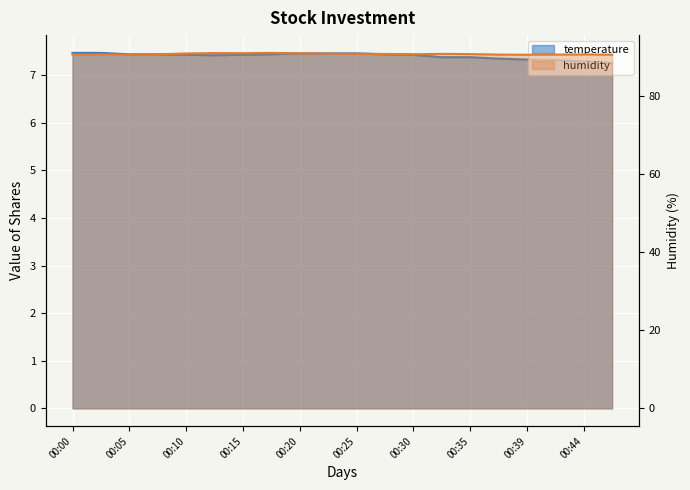

What is the maximum value shown in the chart?

90.9